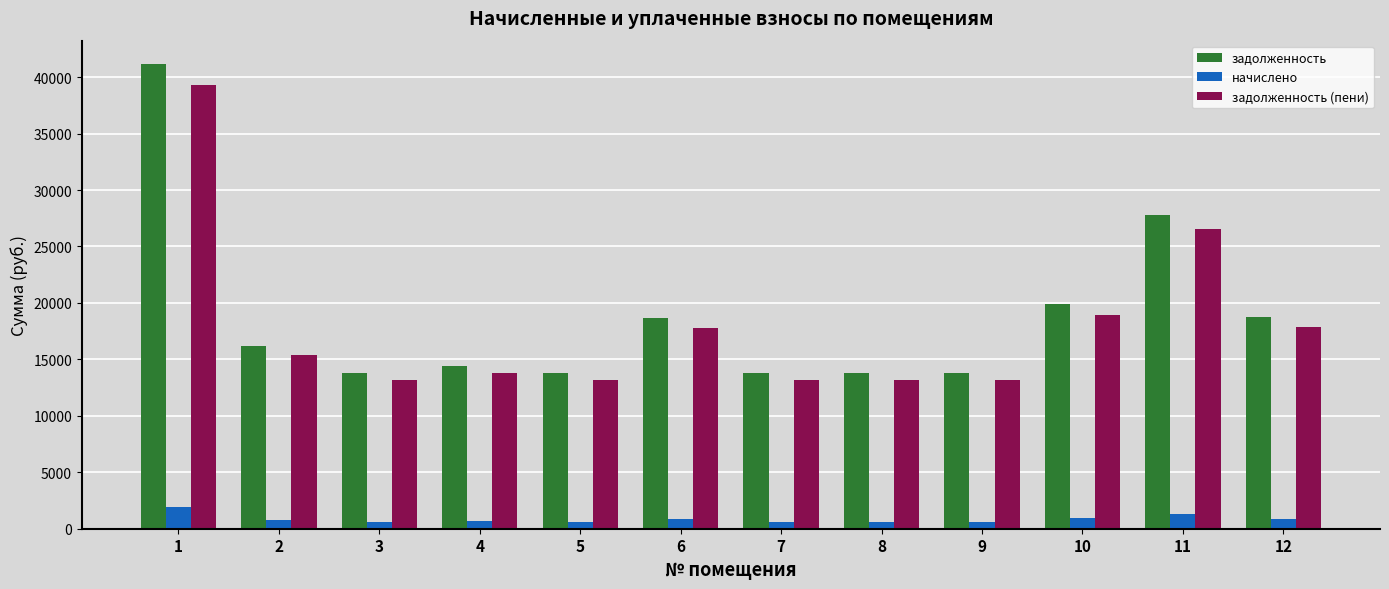

What is the sum of the задолженность (пени) values at 3 and 7?

26302.7